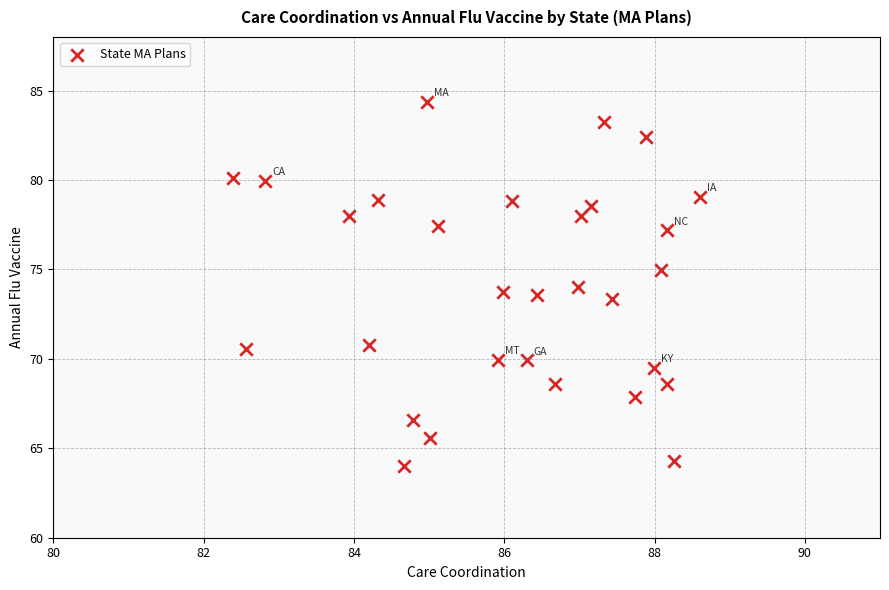

What is the range of X values (max minus min)?

6.2